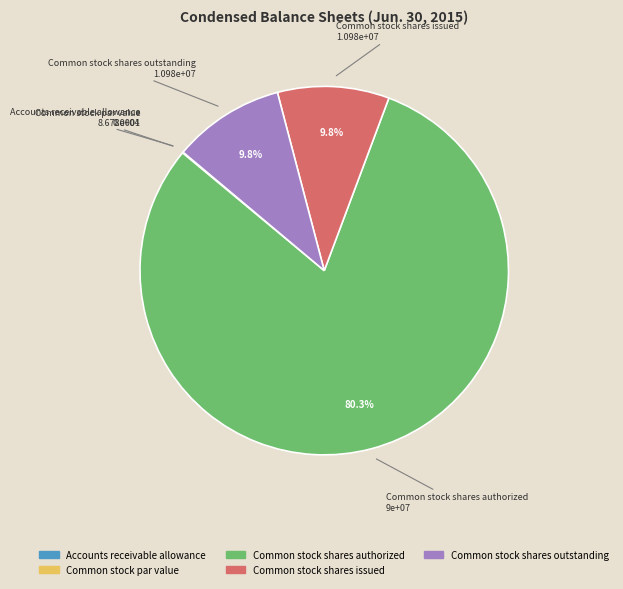

To the nearest percent, what portion does Common stock shares outstanding represent?

10%